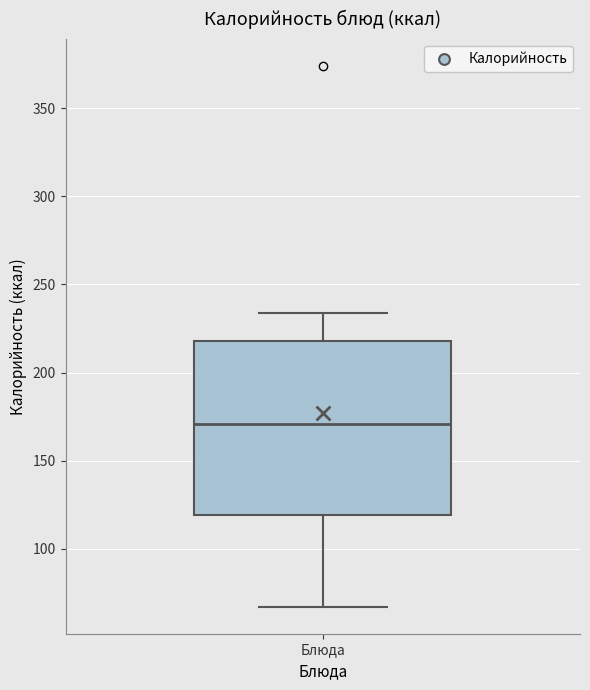

Where does the median line of the box for Блюда sit on the y-axis? The values are not printed on the chart, so give them approximately, as read against the axis.

170